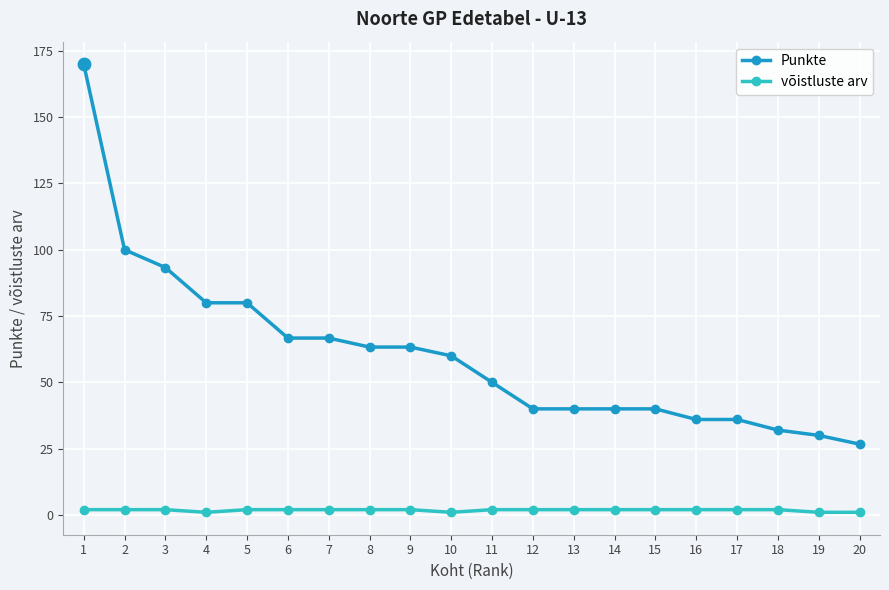

What is the total value across all series at 19?

31.0